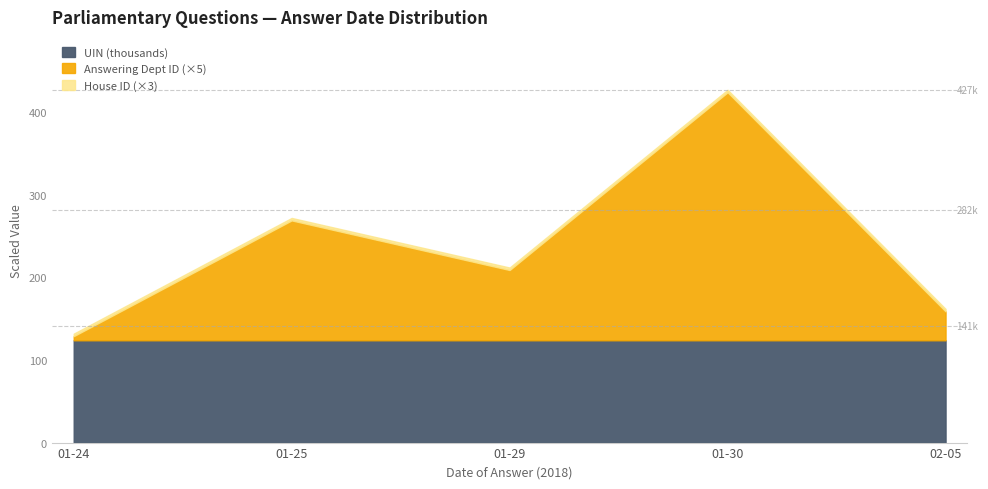

What is the highest value of the UIN (thousands) series?

123.7